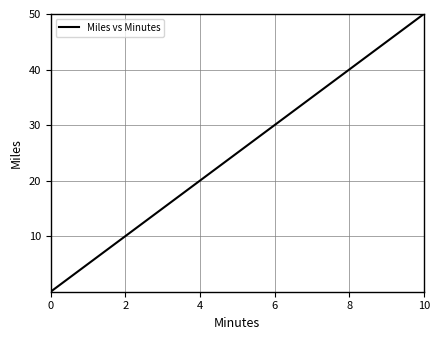

How many values are below 30?

3